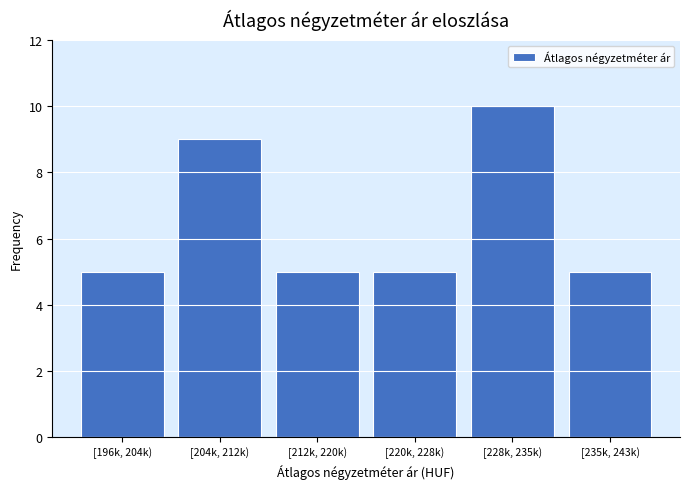

Reading left to right, what are all the values shown in this chart?

5	9	5	5	10	5